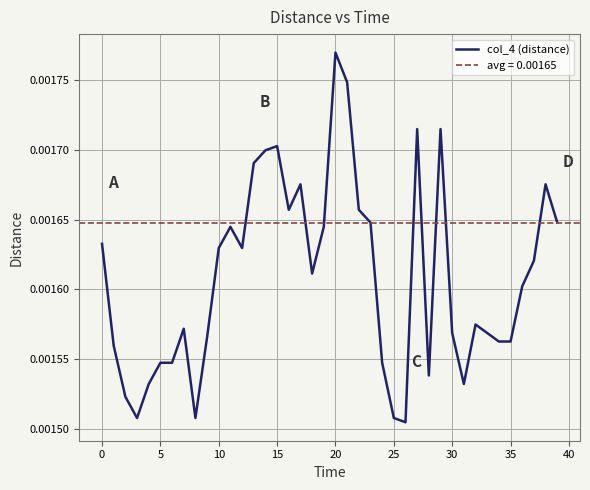

Does the chart display data point markers on the line(s)?

No